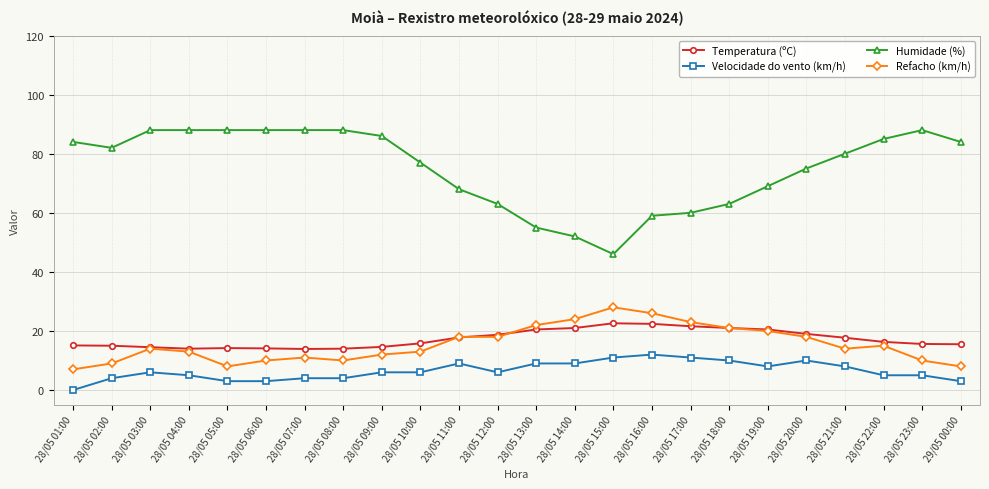

What is the average value of the Temperatura (ºC) series?

17.3